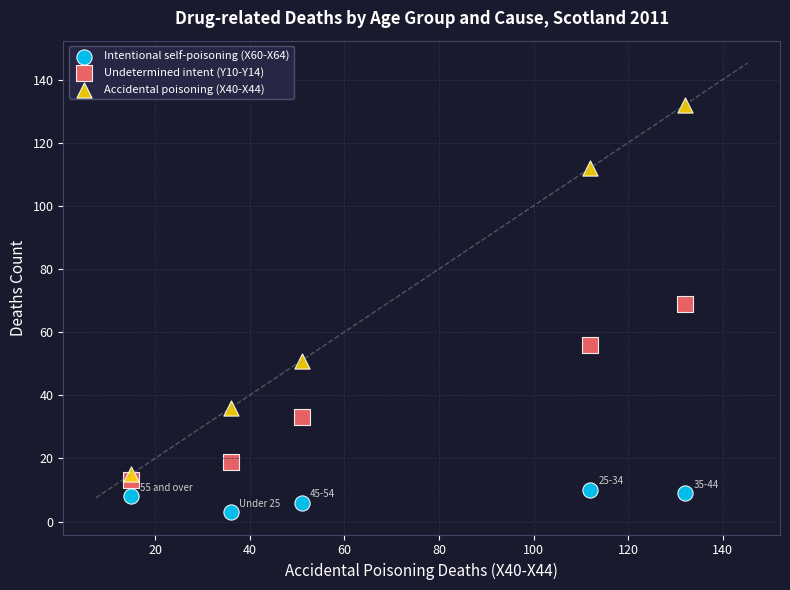

Across all series, what Y value is closest to 67?

69